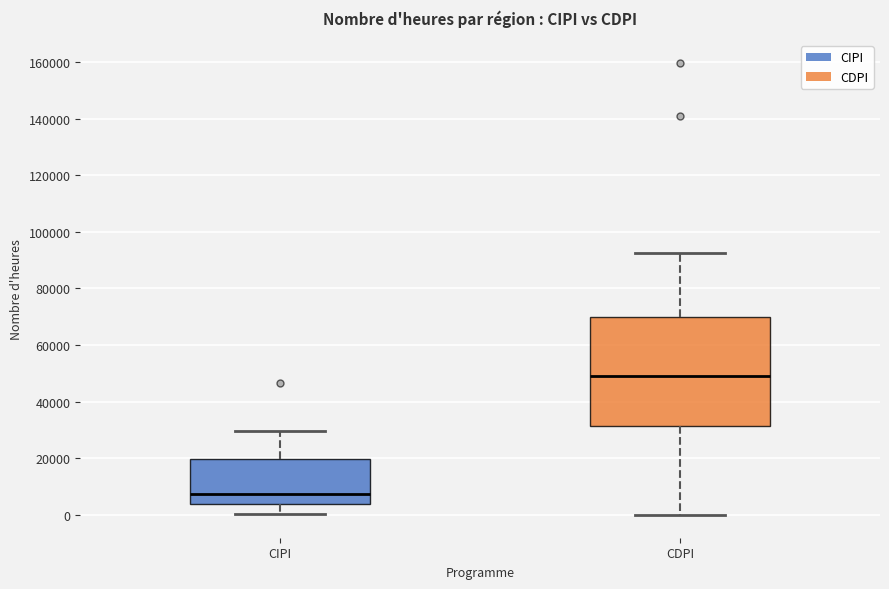

Which box's median line is the highest?

CDPI